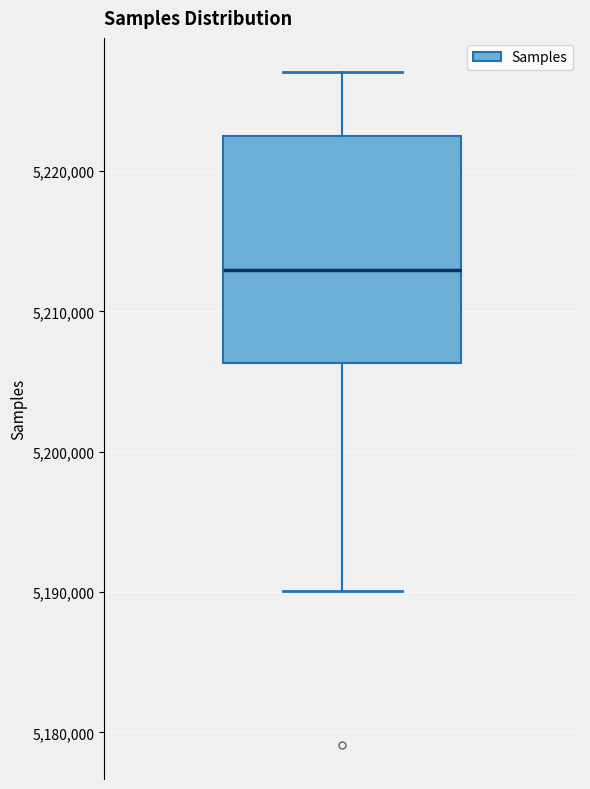

Transcribe this box plot: give where the median line is, the range the box spans, and where the two whiskers end, as read against the y-axis. The values are not printed on the chart, so give them approximately, as read against the axis.

median 5213000, box 5206000 to 5223000, whiskers 5190000 to 5227000